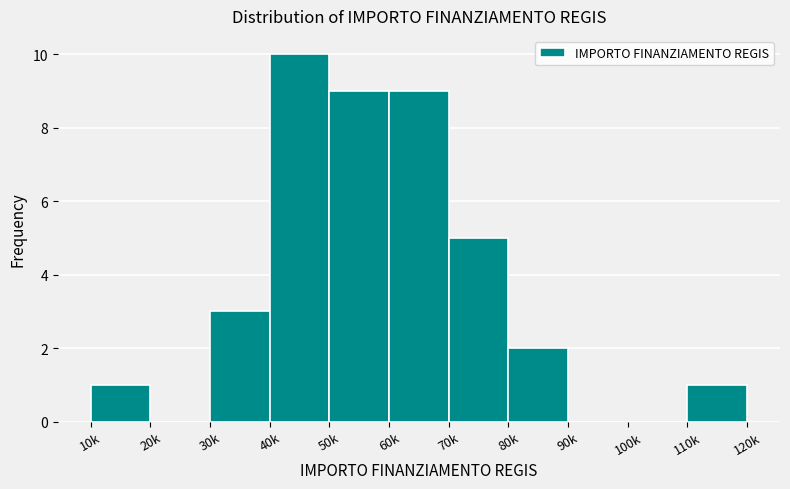

Reading left to right, what are all the values shown in this chart?

10k=1	20k=0	30k=3	40k=10	50k=9	60k=9	70k=5	80k=2	90k=0	100k=0	110k=1